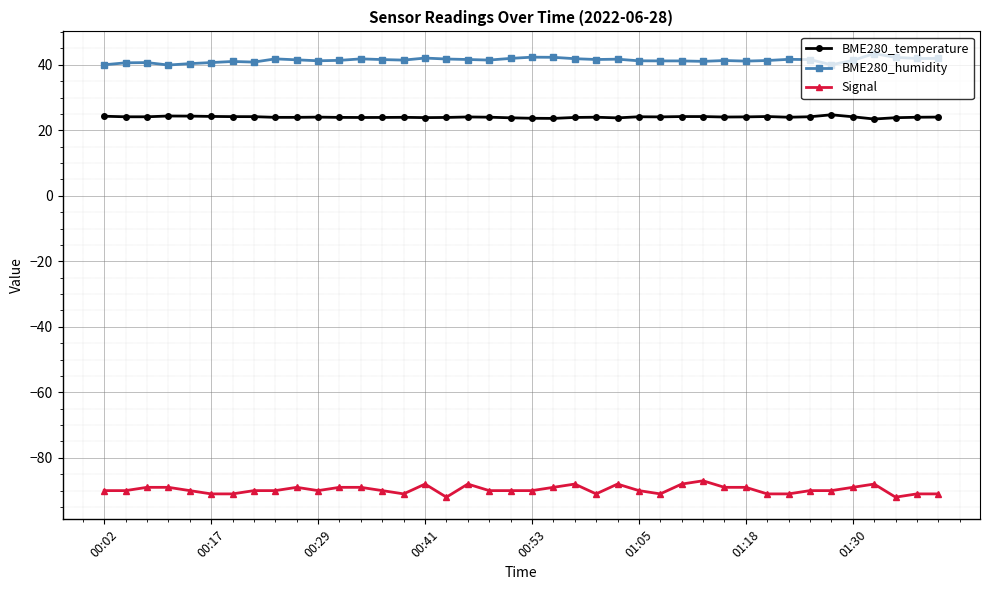

Which series has the largest total across all categories?

BME280_humidity